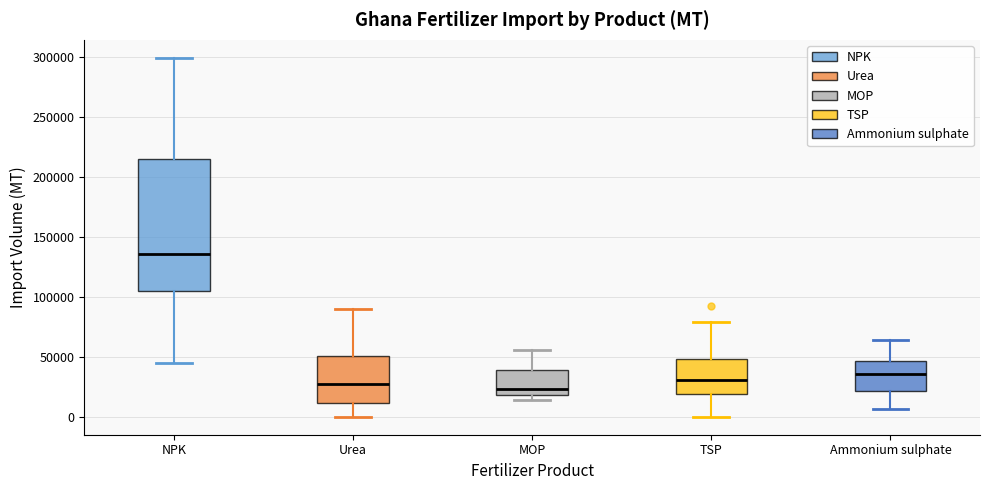

Reading left to right, read every box against the y-axis: the position of its median line, the range the box covers, and the ends of its whiskers. The values are not printed on the chart, so give them approximately, as read against the axis.

NPK: median 135000, box 105000 to 215000, whiskers 45000 to 300000
Urea: median 25000, box 10000 to 50000, whiskers 0 to 90000
MOP: median 25000, box 20000 to 40000, whiskers 15000 to 55000
TSP: median 30000, box 20000 to 50000, whiskers 0 to 80000
Ammonium sulphate: median 35000, box 20000 to 45000, whiskers 5000 to 65000